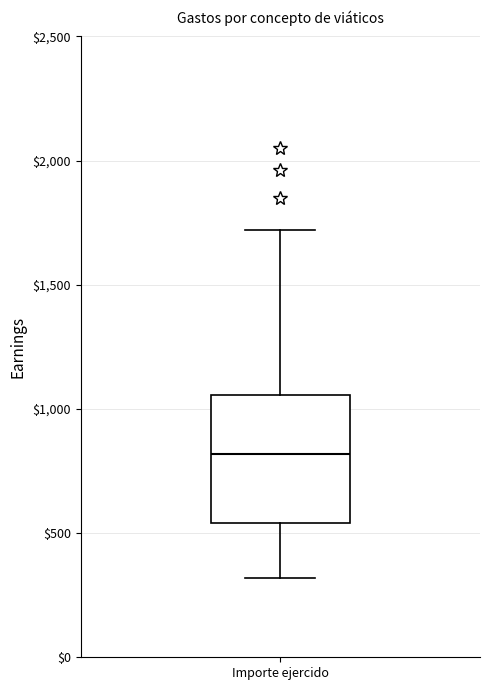

Where does the upper whisker of the box for Importe ejercido end on the y-axis? The values are not printed on the chart, so give them approximately, as read against the axis.

1700